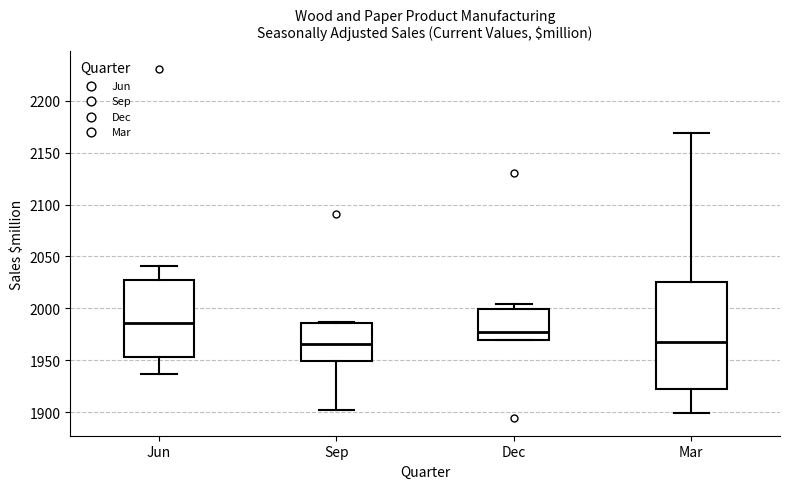

Where is the upper edge of the box for Dec on the y-axis? The values are not printed on the chart, so give them approximately, as read against the axis.

2000